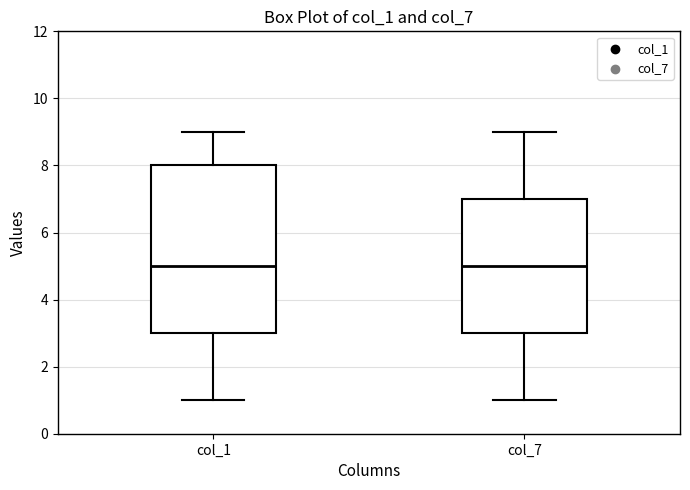

Which box is the tallest, from its lower edge to its upper edge?

col_1